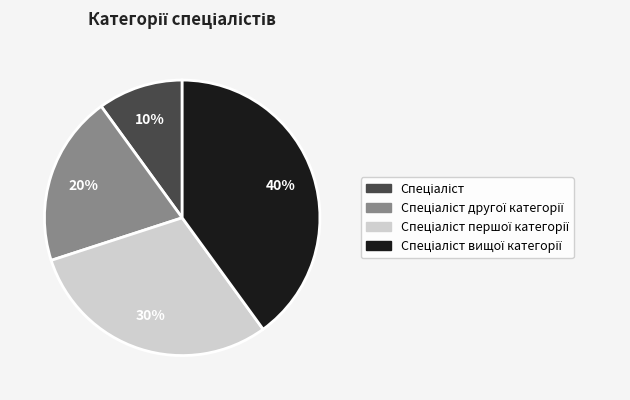

Is there a majority slice in this chart?

No